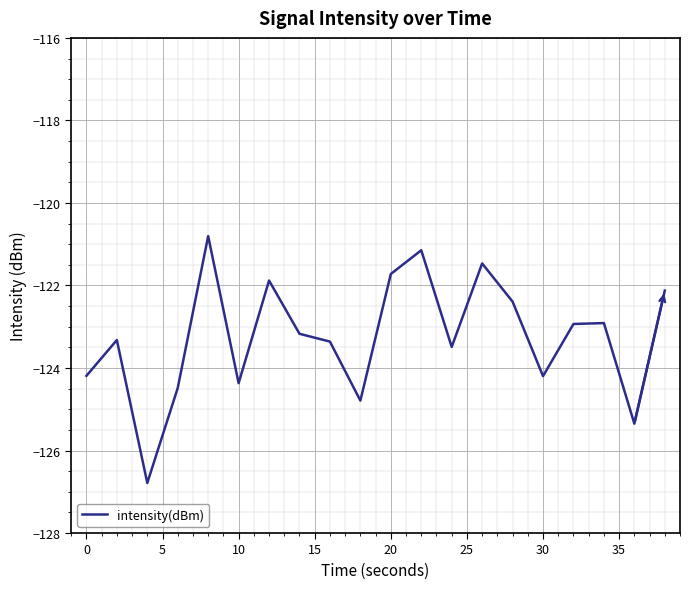

What is the smallest value displayed?

-126.8